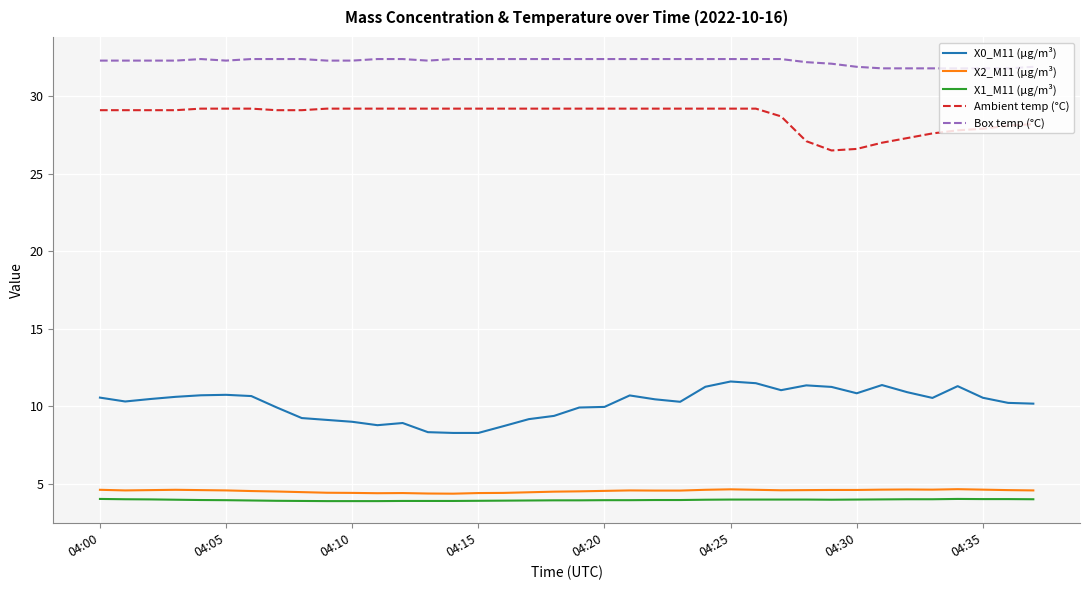

Which series has the largest total across all categories?

Box temp (°C)